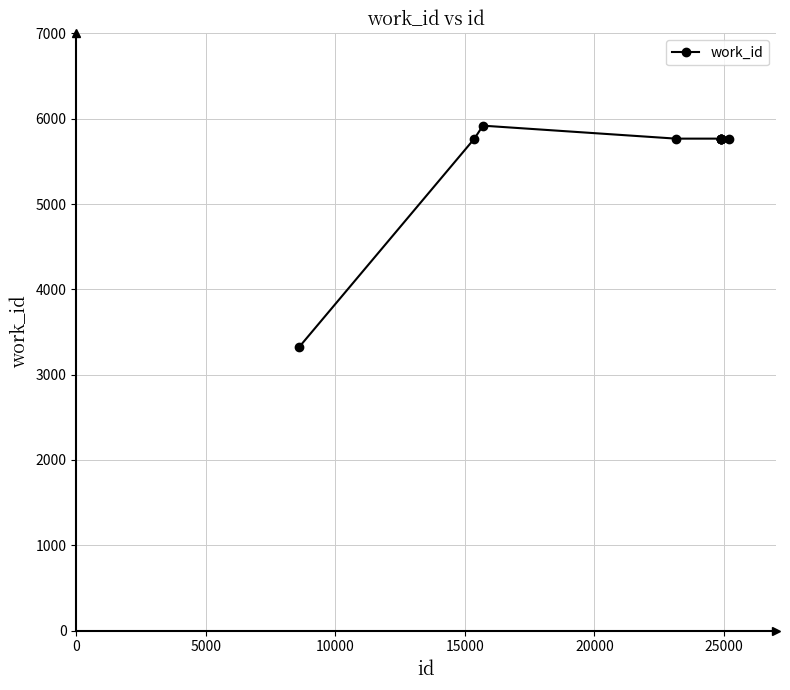

Count the number of categories in the chart.

10